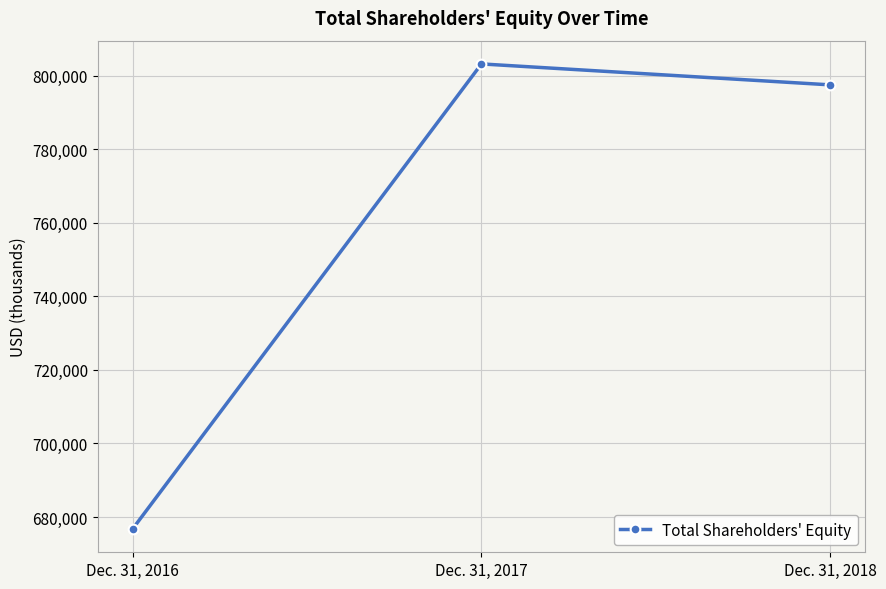

Reading right to left, what are all the values shown in this chart?

Dec. 31, 2018=797466	Dec. 31, 2017=803162	Dec. 31, 2016=676742